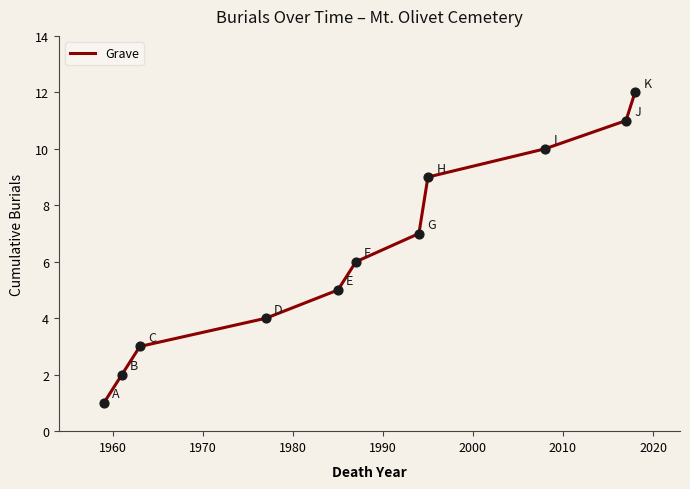

What is the maximum value shown in the chart?

12